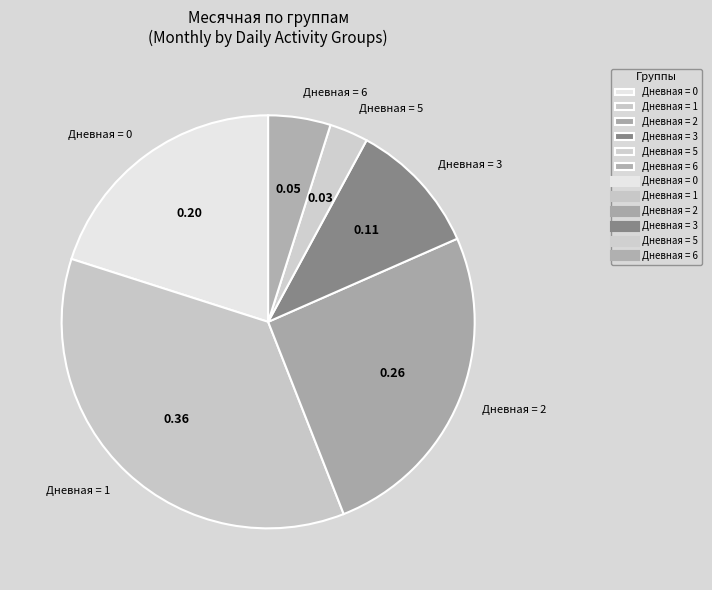

Do Дневная = 1 and Дневная = 3 together represent more than half of the pie?

No